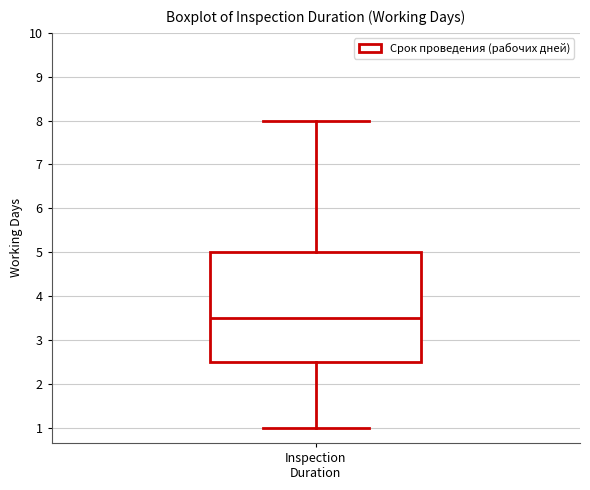

Transcribe this box plot: give where the median line is, the range the box spans, and where the two whiskers end, as read against the y-axis. The values are not printed on the chart, so give them approximately, as read against the axis.

median 3.5, box 2.5 to 5.0, whiskers 1.0 to 8.0